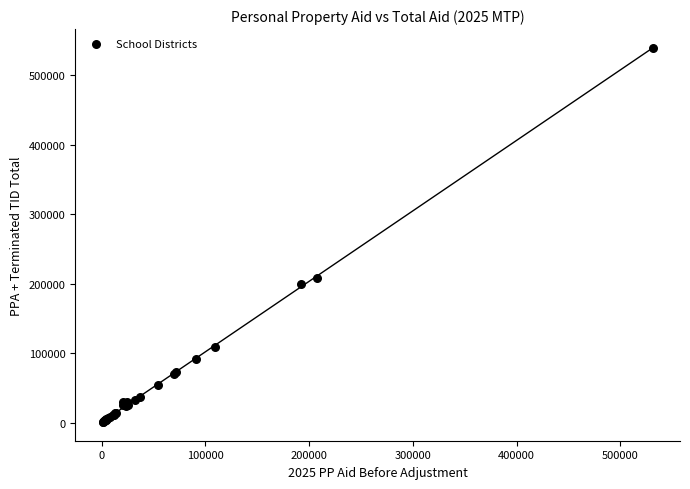

What Y value in the scatter plot is closest to 270346?

207891.6